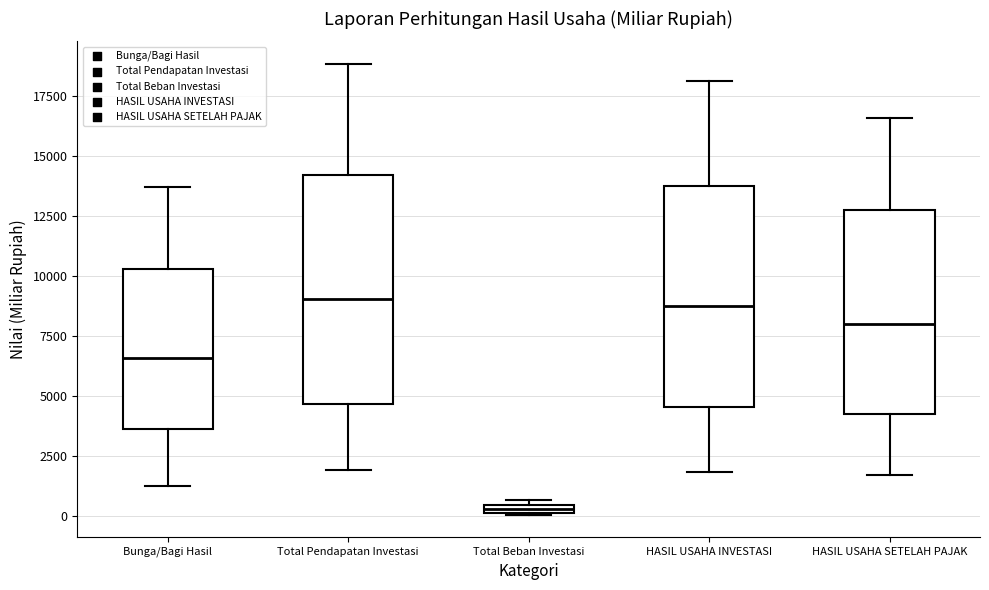

Where is the upper edge of the box for Bunga/Bagi Hasil on the y-axis? The values are not printed on the chart, so give them approximately, as read against the axis.

10500